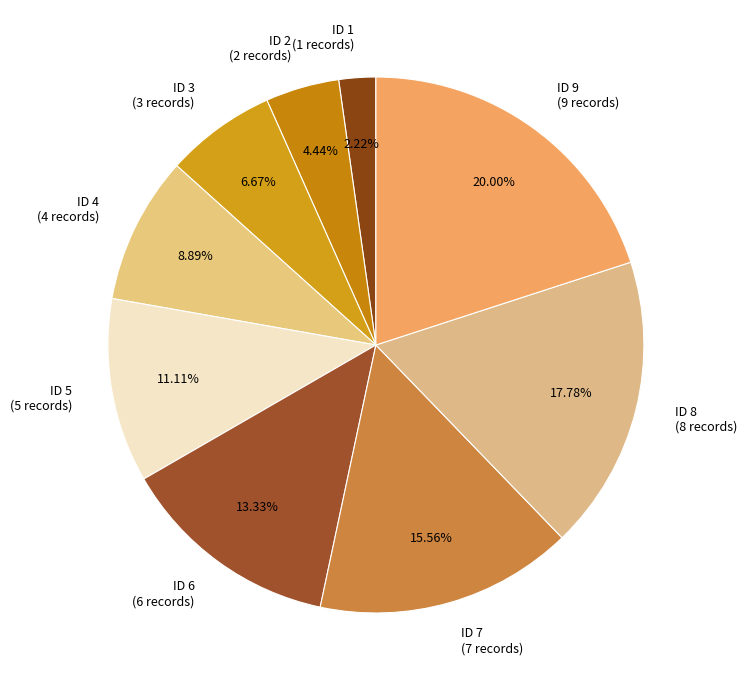

Does any single category account for the majority?

No